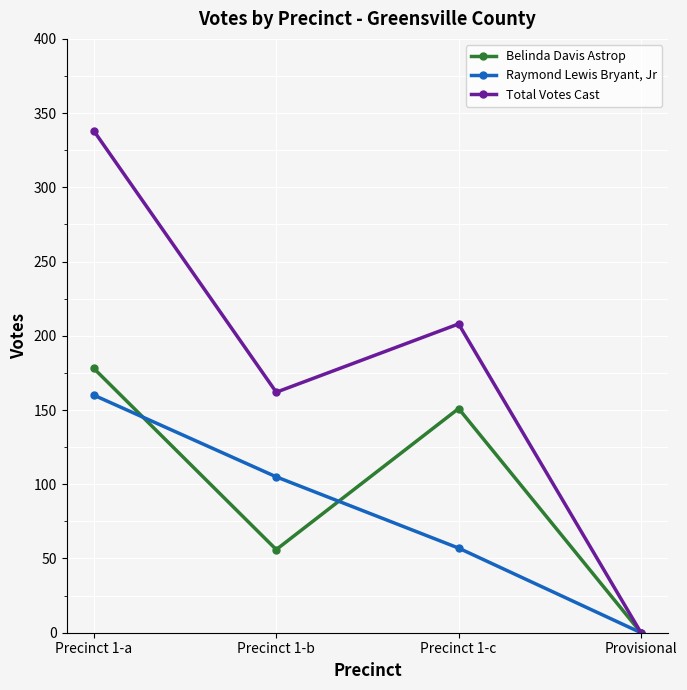

What is the label of the 1st point from the left?

Precinct 1-a